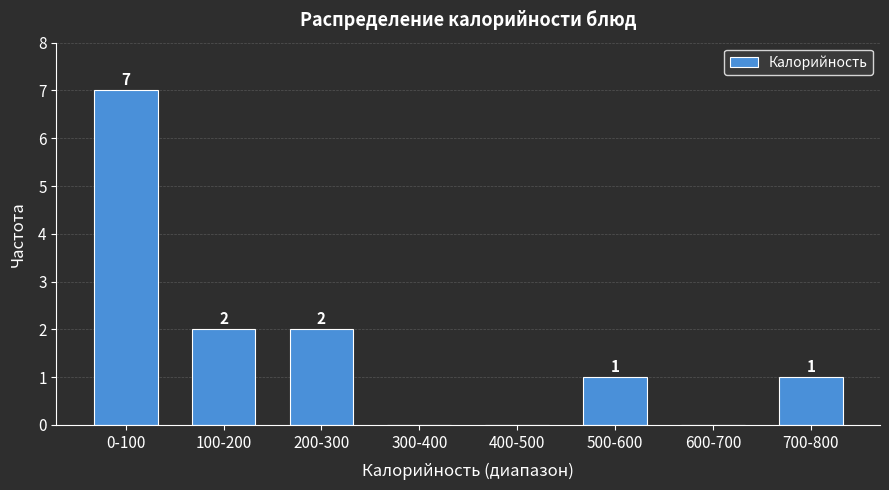

Reading left to right, transcribe all the data shown in this chart.

0-100=7	100-200=2	200-300=2	300-400=0	400-500=0	500-600=1	600-700=0	700-800=1